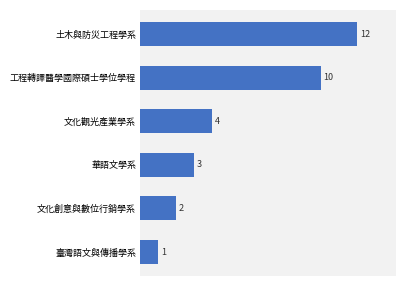

What is the label of the 6th bar from the bottom?

土木與防災工程學系